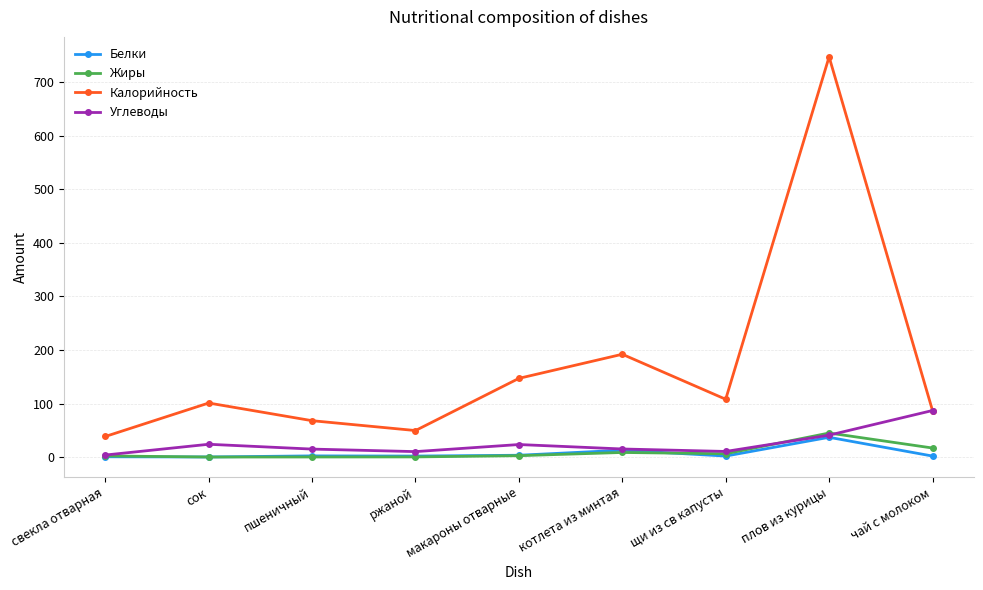

Where does the Белки series first go above 2?

пшеничный